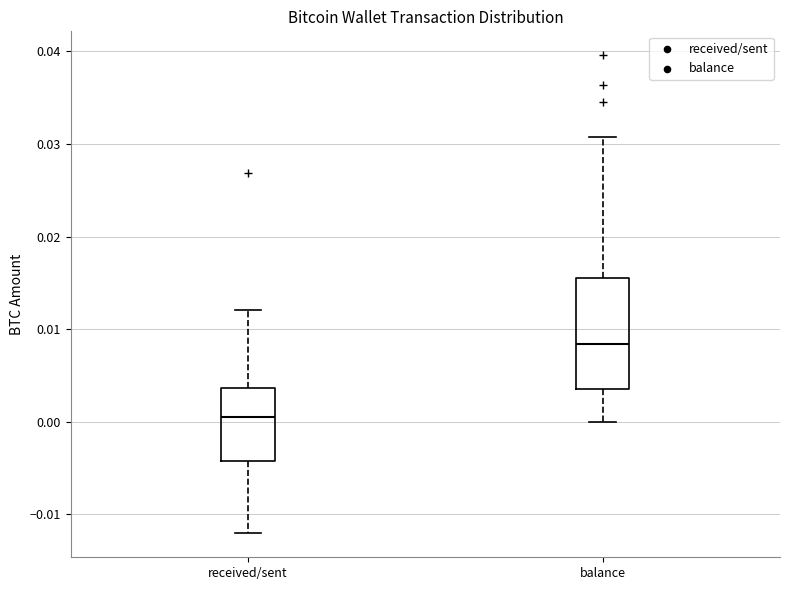

Reading left to right, transcribe this box plot: for each box, give where its median line is, the range the box spans, and where its two whiskers end, as read against the y-axis. The values are not printed on the chart, so give them approximately, as read against the axis.

received/sent: median 0.001, box -0.004 to 0.004, whiskers -0.012 to 0.012
balance: median 0.008, box 0.004 to 0.016, whiskers 0.000 to 0.031